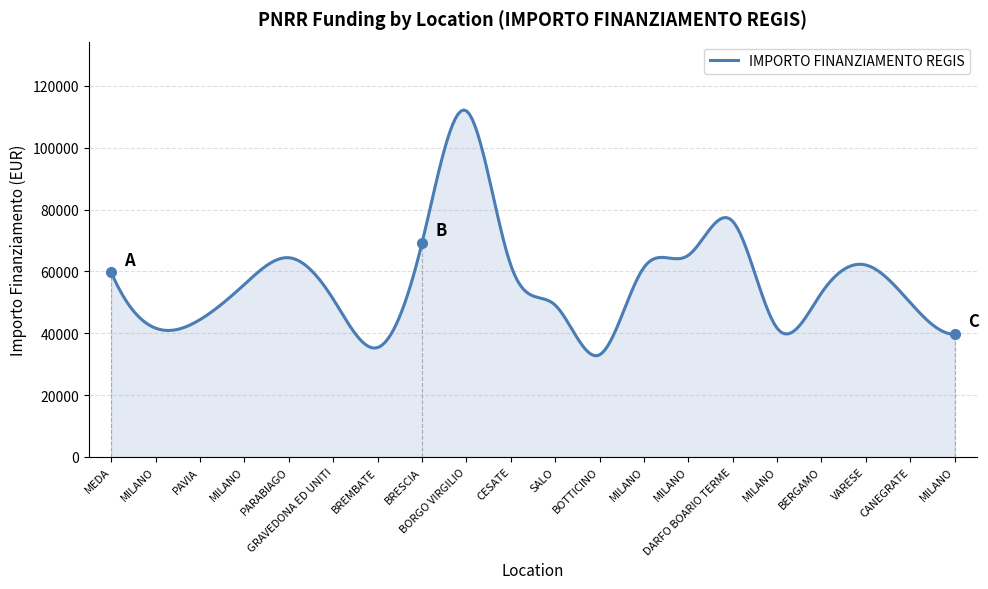

Reading right to left, extract all data points from this chart.

MILANO=39673.2	CANEGRATE=49886.1	VARESE=62063.0	BERGAMO=53028.5	MILANO=41637.2	DARFO BOARIO TERME=76203.9	MILANO=65205.4	MILANO=61277.4	BOTTICINO=32995.5	SALO=49100.5	CESATE=62063.0	BORGO VIRGILIO=111949.1	BRESCIA=69133.5	BREMBATE=35352.3	GRAVEDONA ED UNITI=51064.5	PARABIAGO=64419.8	MILANO=55778.1	PAVIA=44386.8	MILANO=41637.2	MEDA=59706.2